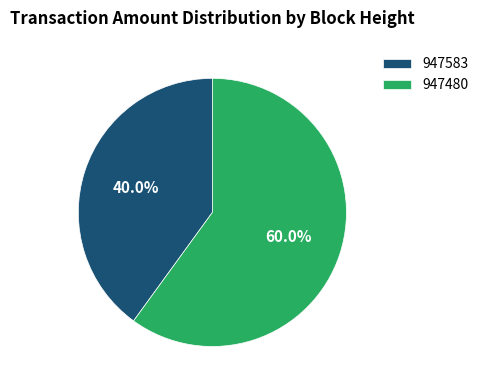

Do 947583 and 947480 together represent more than half of the pie?

Yes